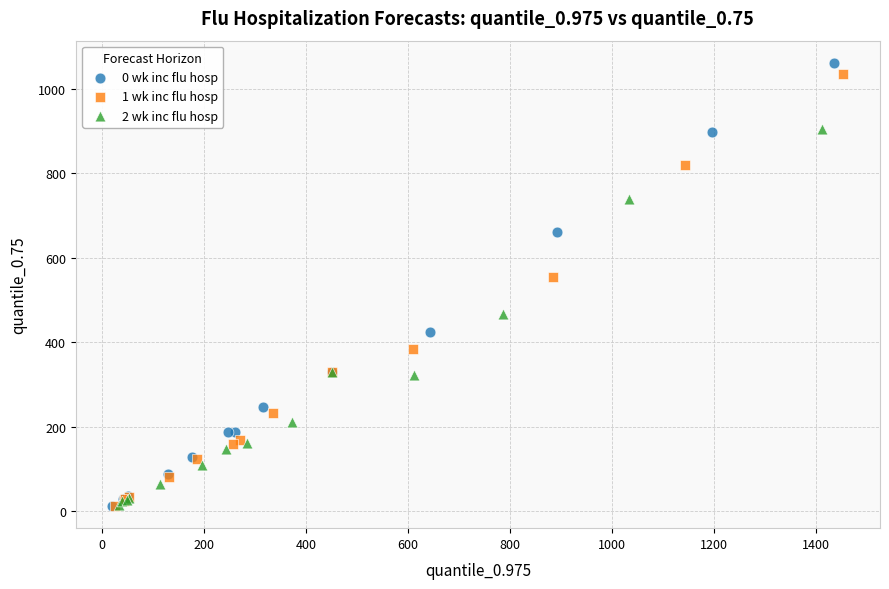

Which series has the widest spread of Y values?

0 wk inc flu hosp